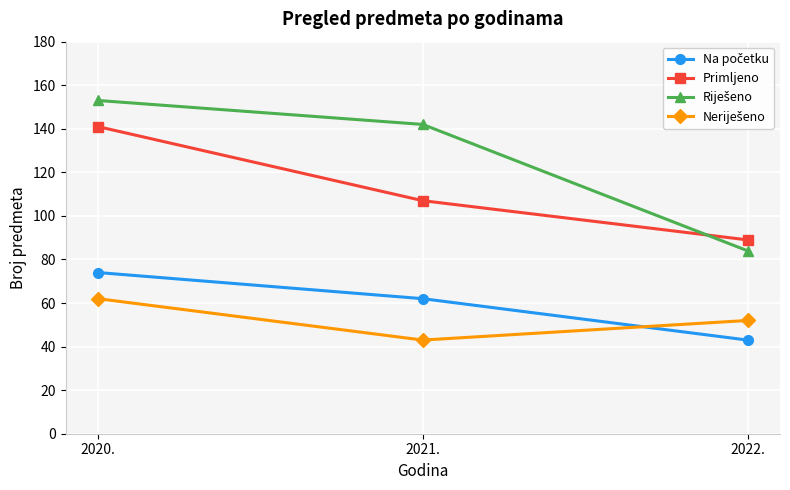

List the labels in order of Primljeno value, largest first.

2020., 2021., 2022.